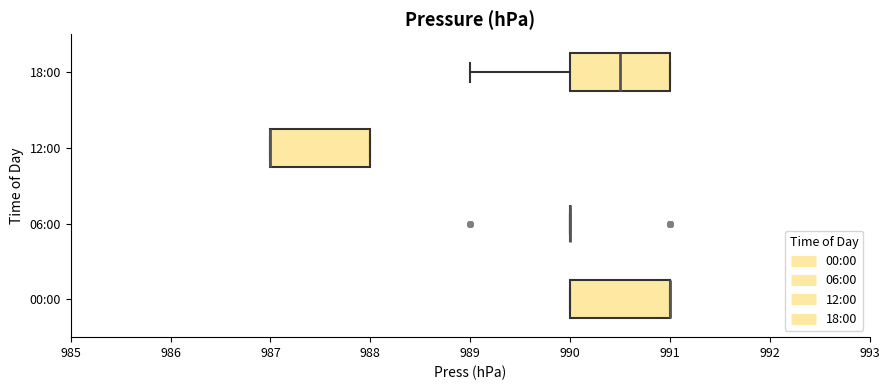

Reading bottom to top, read every box against the x-axis: the position of its median line, the range the box covers, and the ends of its whiskers. The values are not printed on the chart, so give them approximately, as read against the axis.

00:00: median 991.0 (drawn on the box's right edge), box 990.0 to 991.0, whiskers 990.0 to 991.0
06:00: box collapsed to a line at 990.0, whiskers 990.0 to 990.0
12:00: median 987.0 (drawn on the box's left edge), box 987.0 to 988.0, whiskers 987.0 to 988.0
18:00: median 990.5, box 990.0 to 991.0, whiskers 989.0 to 991.0